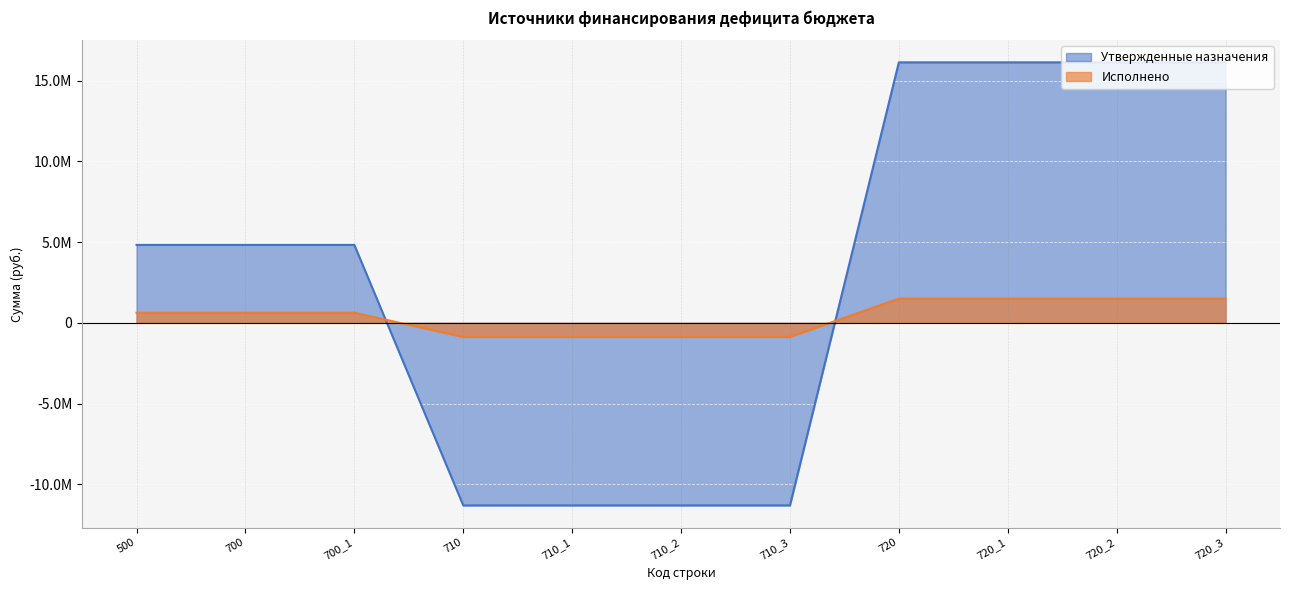

What position from the left is 700?

2